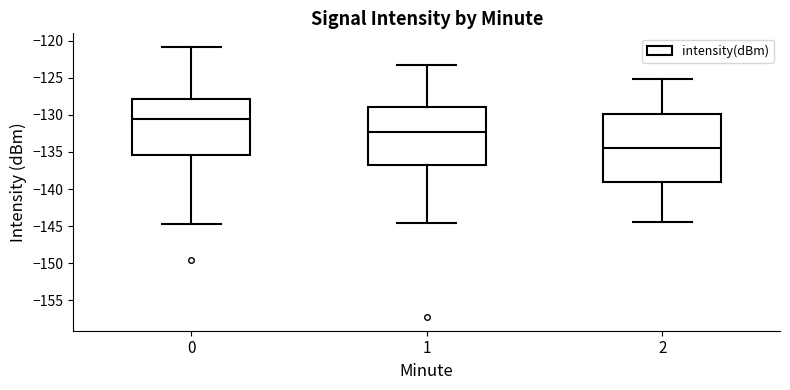

Where is the upper edge of the box at x = 1 on the y-axis? The values are not printed on the chart, so give them approximately, as read against the axis.

-129.0